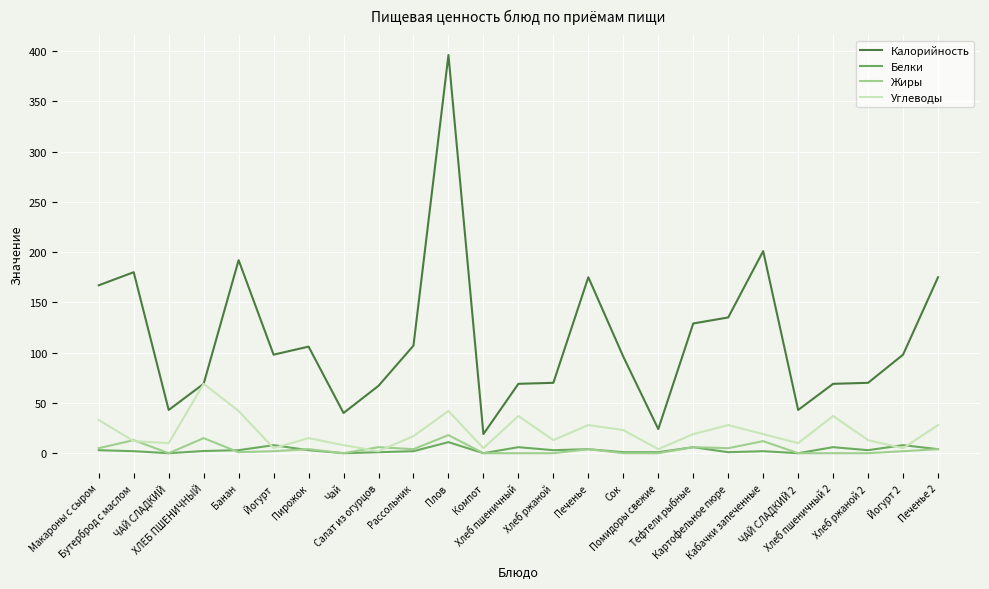

True or false: Жиры and Калорийность intersect in this chart.

False